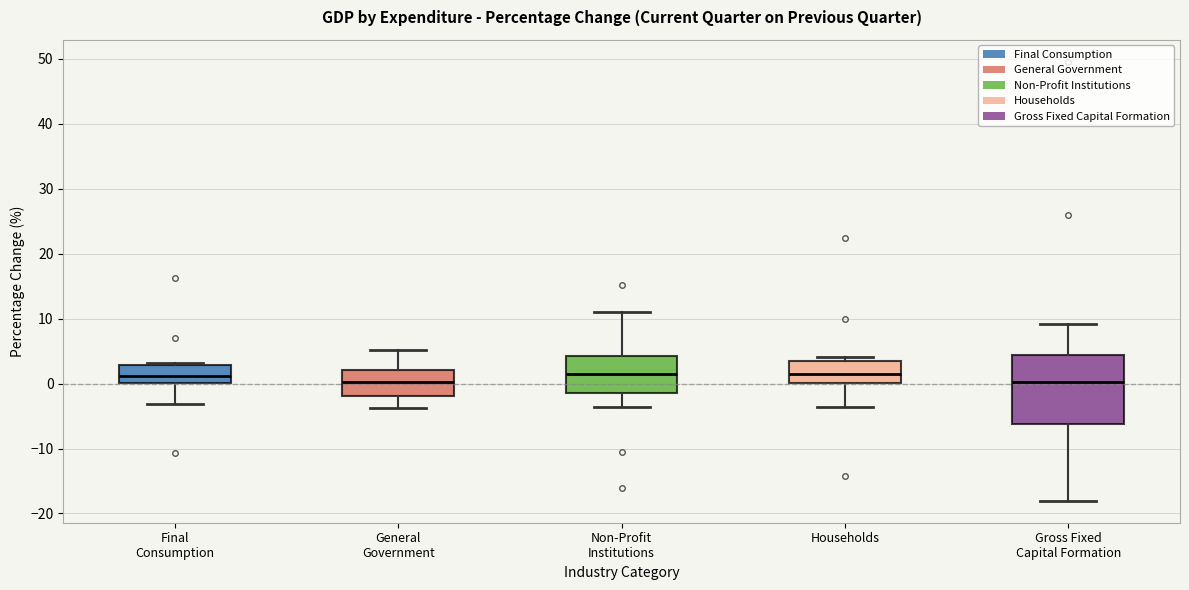

Comparing the boxes themselves (not the whiskers), which one is the tallest?

Gross Fixed Capital Formation